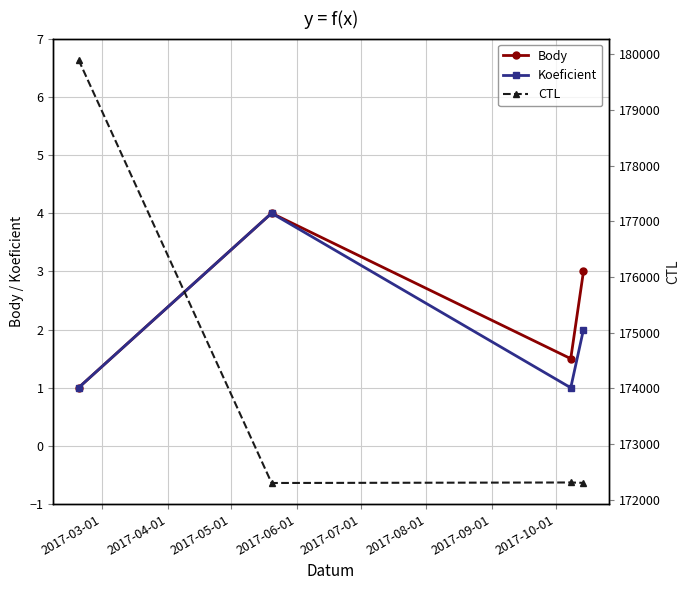

At how many categories does at least one series exceed 143002?

4